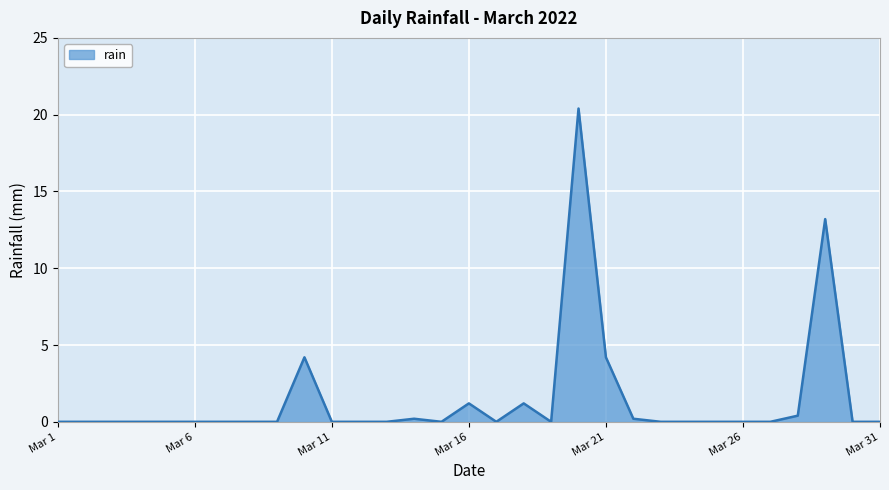

What is the difference between the maximum and minimum values?

20.4